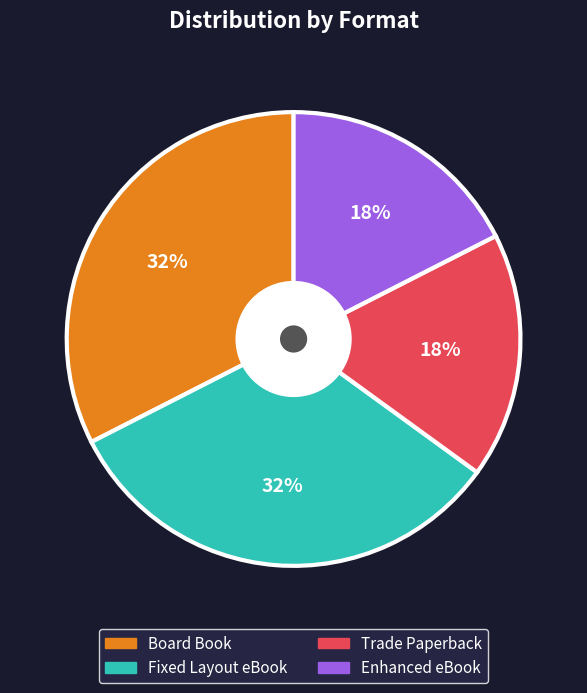

To the nearest percent, what is the average slice percentage?

25%